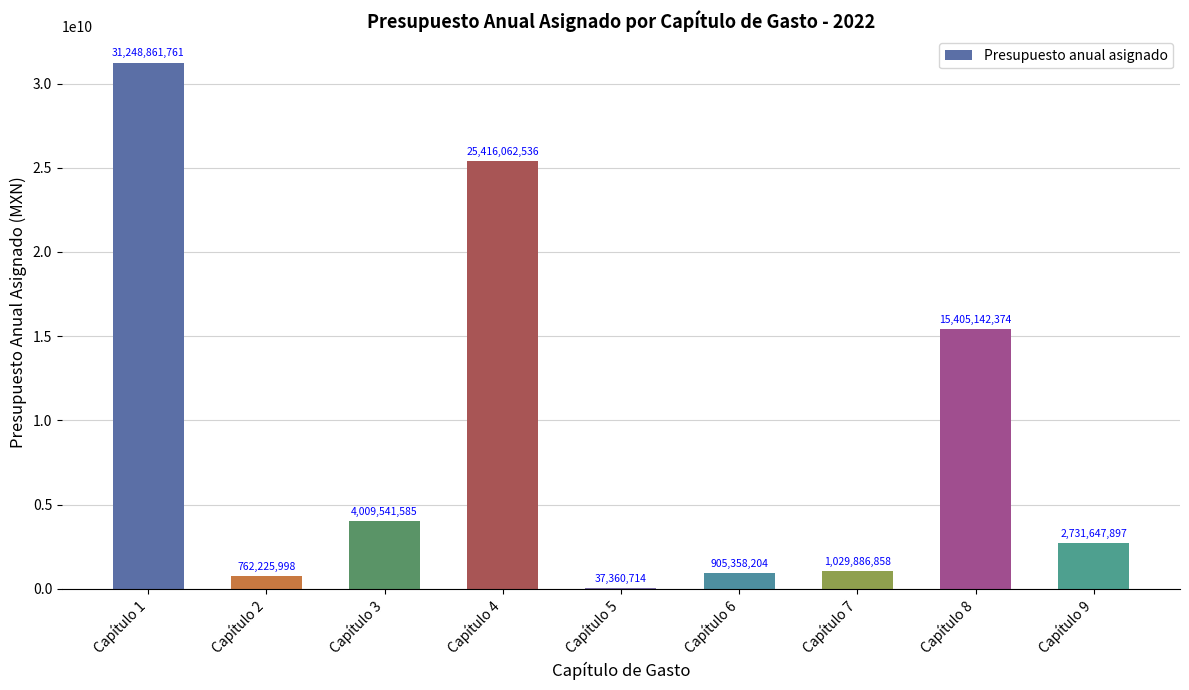

Reading left to right, list all the values displayed in this chart.

Capítulo 1=31248861761	Capítulo 2=762225998	Capítulo 3=4009541585	Capítulo 4=25416062536	Capítulo 5=37360714	Capítulo 6=905358204	Capítulo 7=1029886858	Capítulo 8=15405142374	Capítulo 9=2731647897